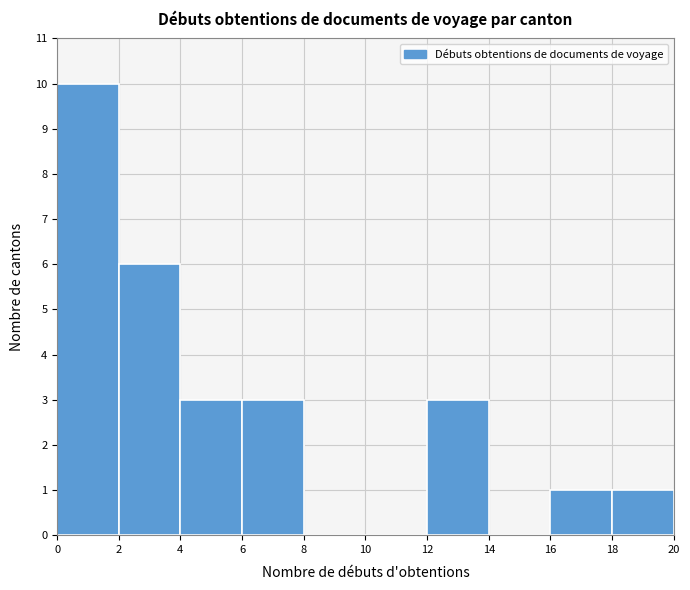

What is the height of the bar covering 6 to 8 on the x-axis? The values are not printed on the chart, so give them approximately, as read against the axis.

3